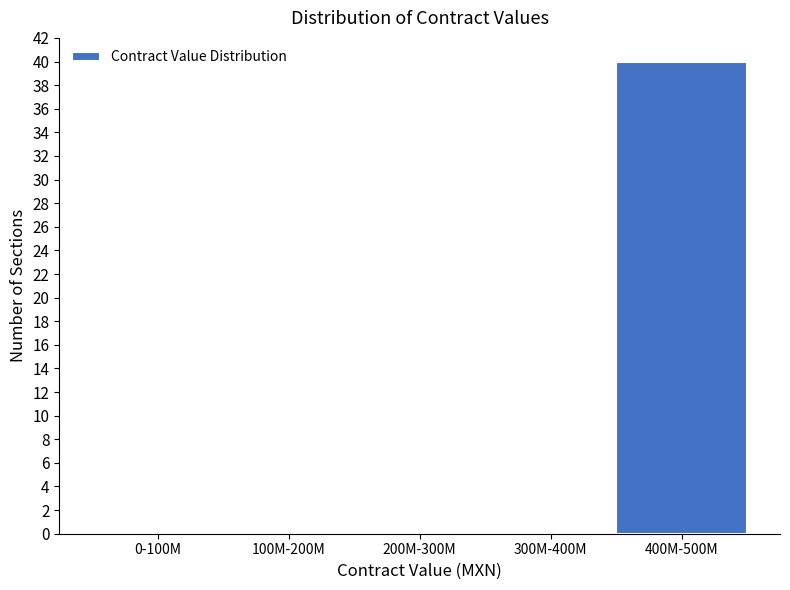

Reading left to right, transcribe all the data shown in this chart.

0-100M=0	100M-200M=0	200M-300M=0	300M-400M=0	400M-500M=40